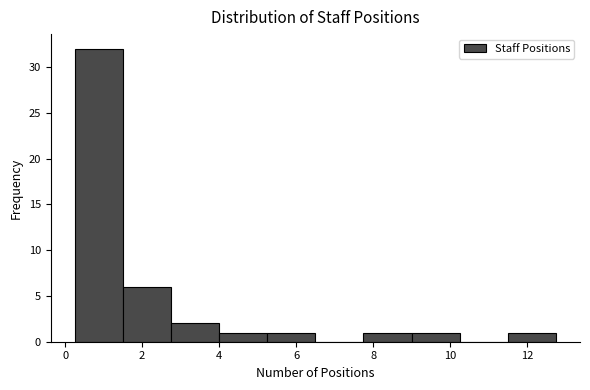

Reading left to right, transcribe this chart: for each bar, give the range it covers on the x-axis and its height. Neither the bar edges nor the heights are printed on the chart, so give them approximately, as read against the axes.

0.25 to 1.50: 32
1.50 to 2.75: 6
2.75 to 4.00: 2
4.00 to 5.25: 1
5.25 to 6.50: 1
6.50 to 7.75: 0
7.75 to 9.00: 1
9.00 to 10.25: 1
10.25 to 11.50: 0
11.50 to 12.75: 1